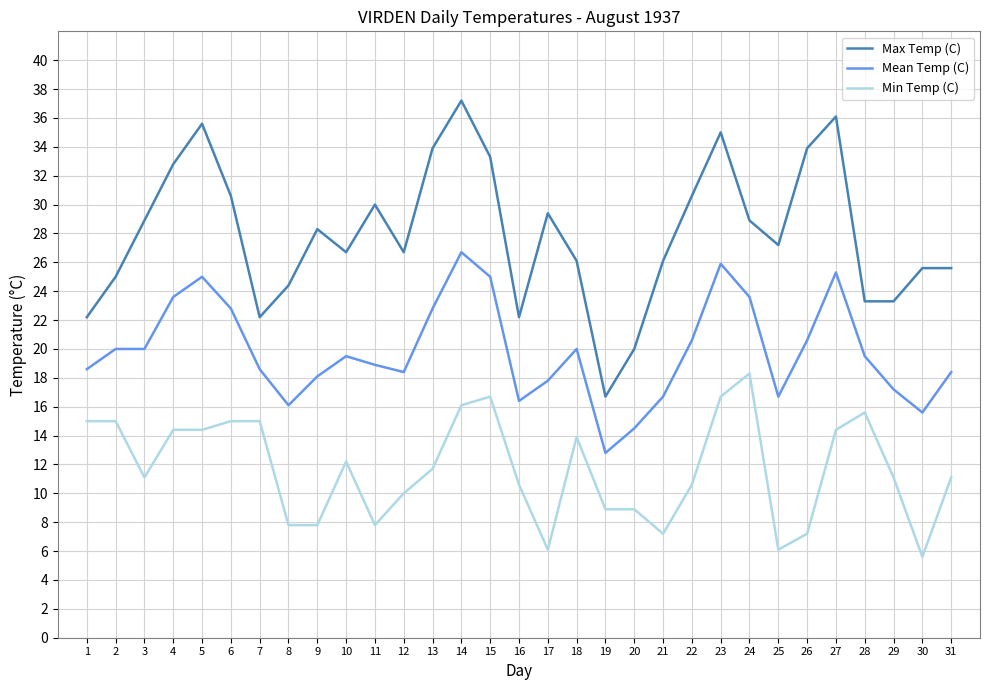

The value of Max Temp (C) at 21 is 43.0. True or false?

False